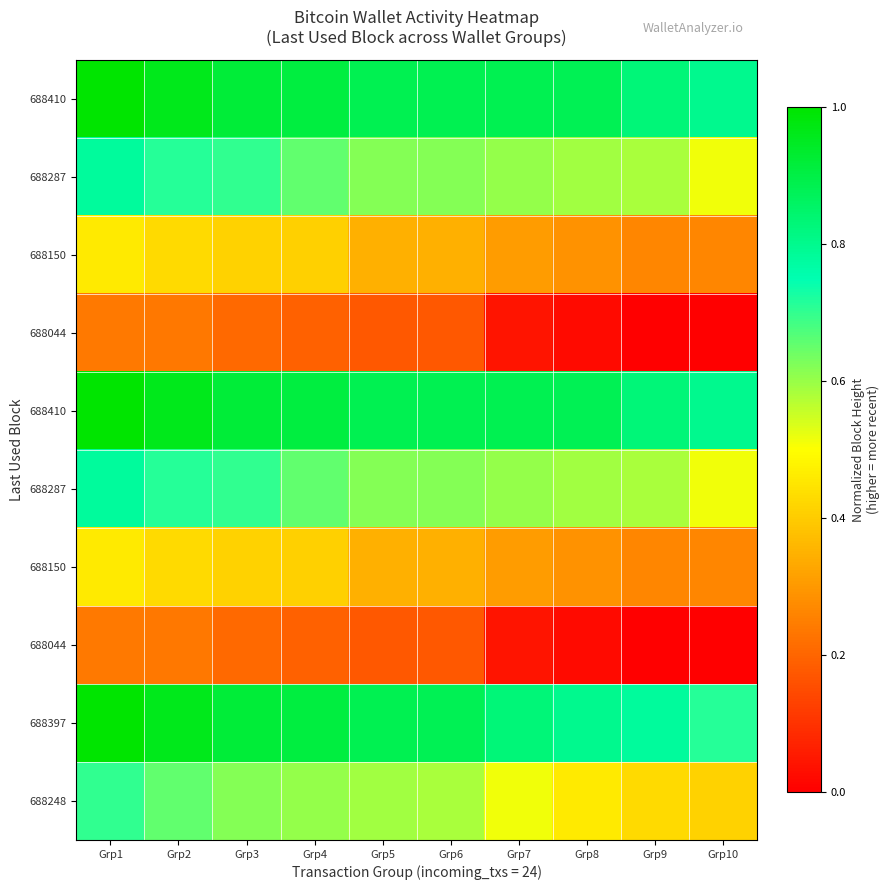

How many distinct data groups are displayed?

10